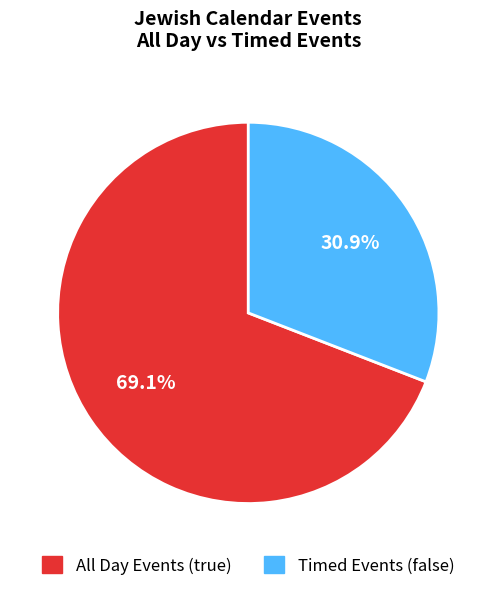

Count the number of slices in the pie.

2